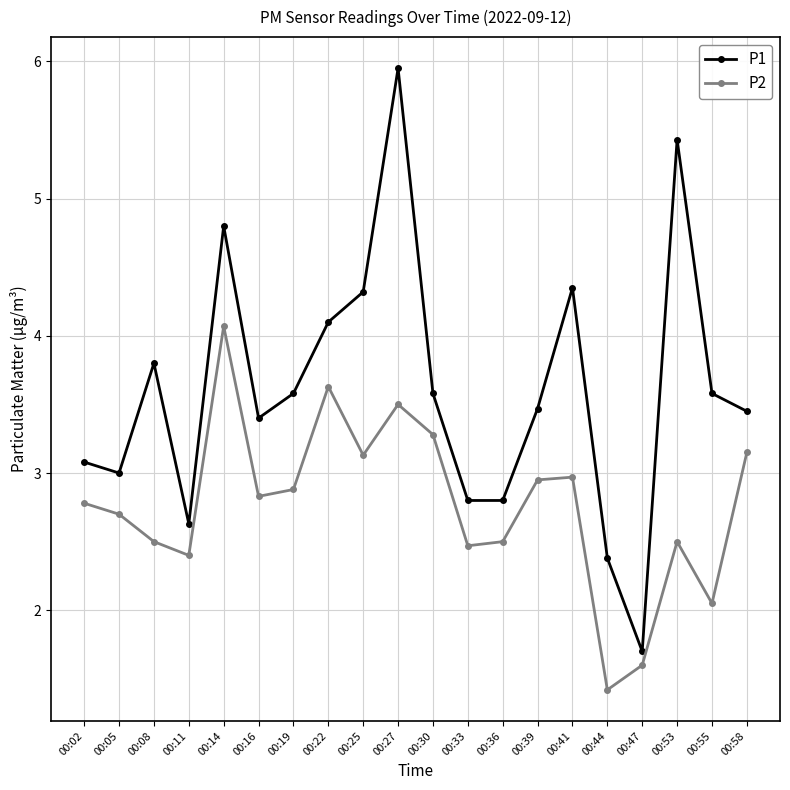

List the series in order of their overall mean, highest first.

P1, P2